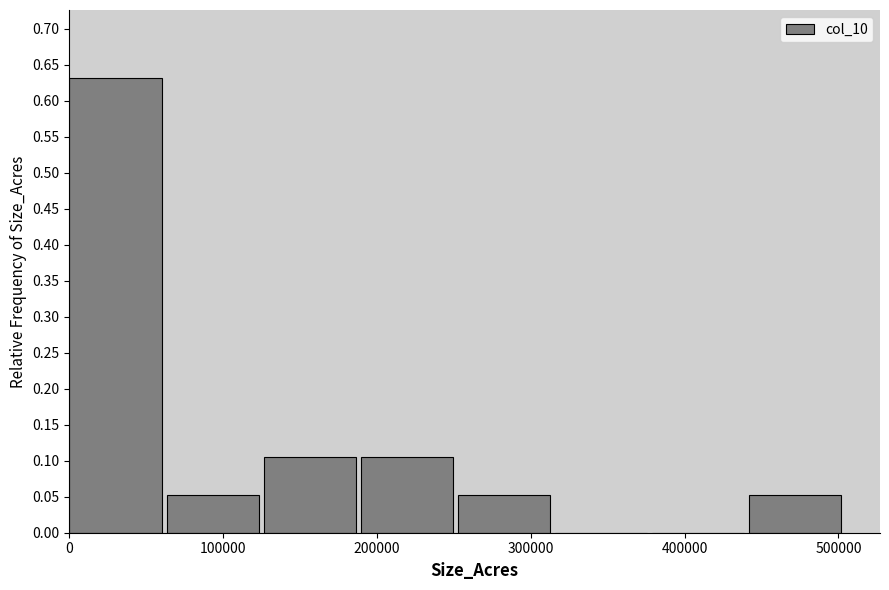

Reading left to right, transcribe this chart: for each bar, give the range it covers on the x-axis and its height. Neither the bar edges nor the heights are printed on the chart, so give them approximately, as read against the axes.

0 to 60000: 0.630
60000 to 130000: 0.055
130000 to 190000: 0.105
190000 to 250000: 0.105
250000 to 320000: 0.055
320000 to 380000: 0
380000 to 440000: 0
440000 to 510000: 0.055